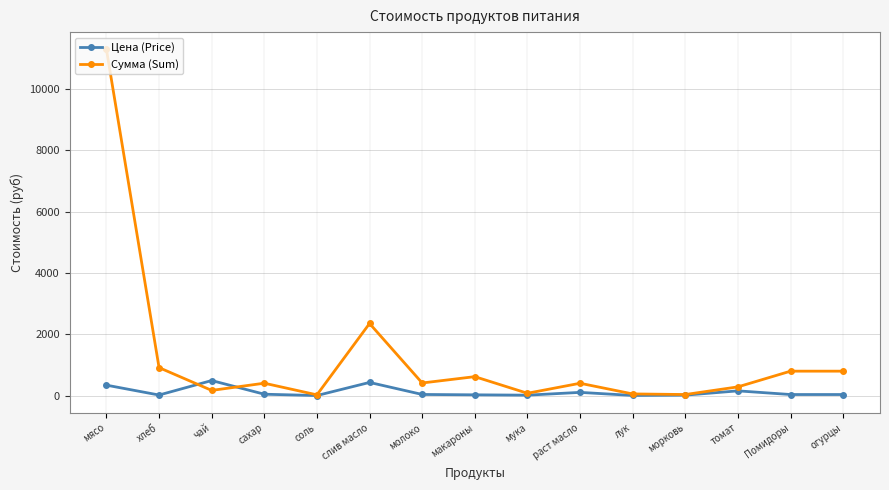

Rank the series at хлеб from highest to lowest value.

Сумма (Sum), Цена (Price)